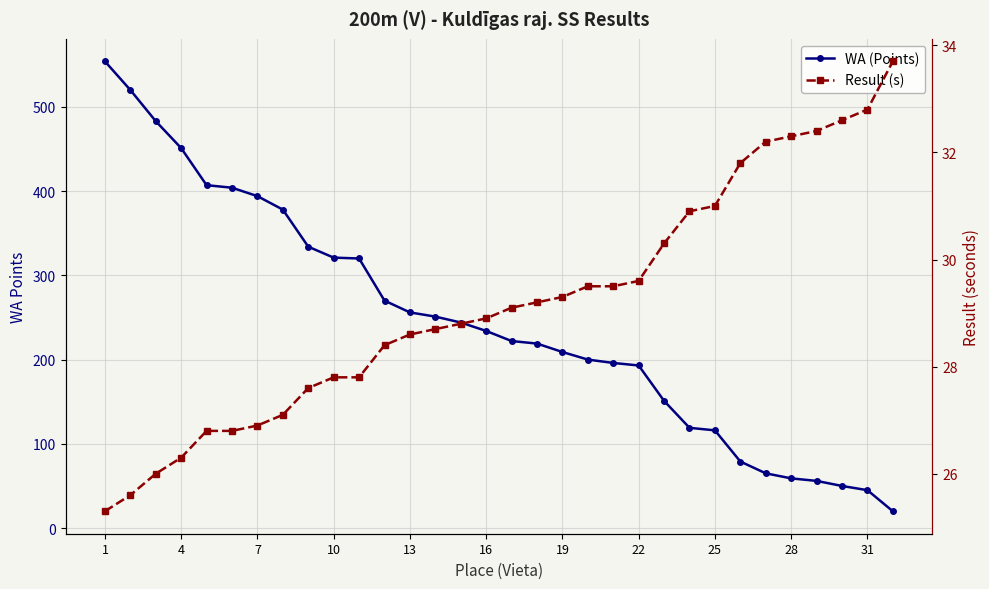

Rank the series by their maximum value, from lowest to highest.

Result (s), WA (Points)